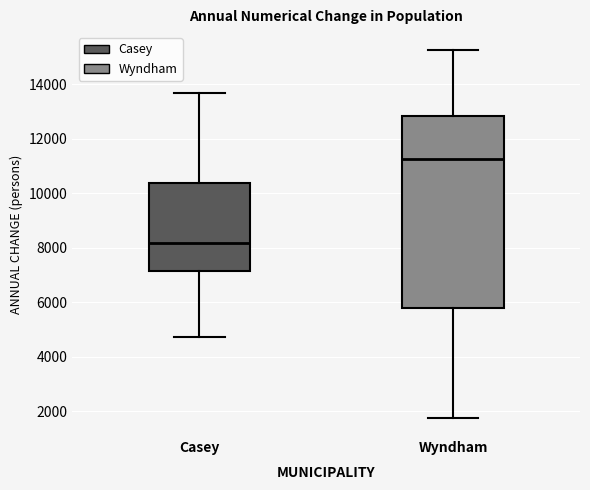

Reading left to right, transcribe this box plot: for each box, give where its median line is, the range the box spans, and where its two whiskers end, as read against the y-axis. The values are not printed on the chart, so give them approximately, as read against the axis.

Casey: median 8200, box 7200 to 10400, whiskers 4800 to 13600
Wyndham: median 11200, box 5800 to 12800, whiskers 1800 to 15200